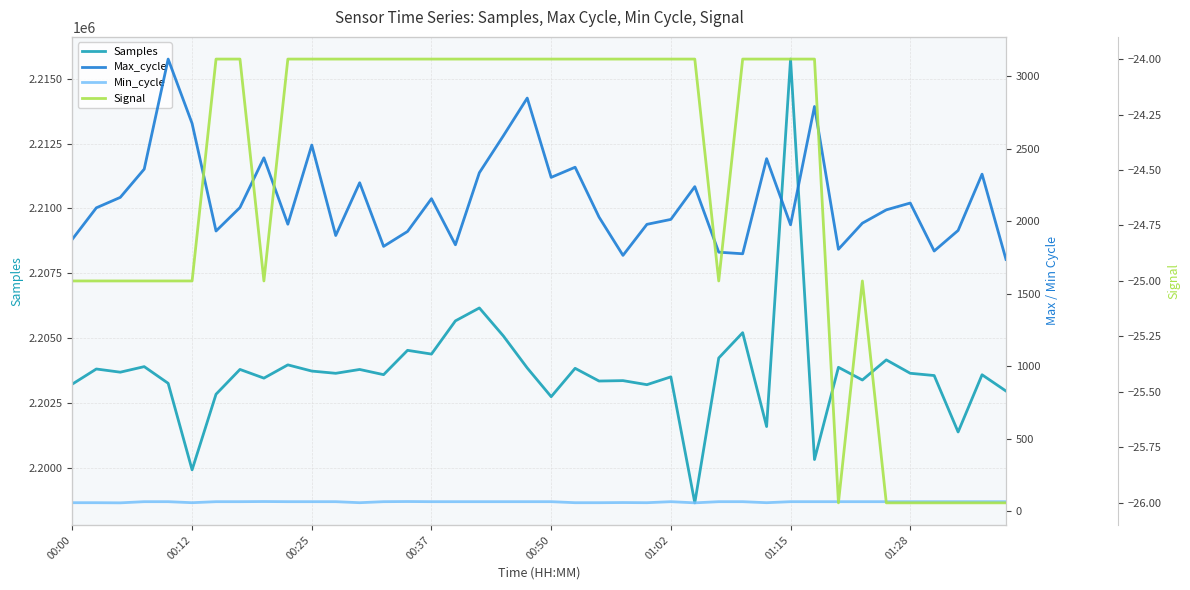

What is the minimum value for Samples?

2198658